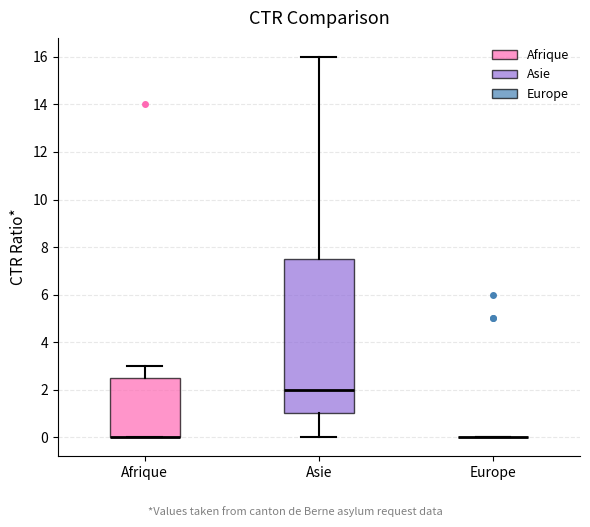

Reading left to right, read every box against the y-axis: the position of its median line, the range the box covers, and the ends of its whiskers. The values are not printed on the chart, so give them approximately, as read against the axis.

Afrique: median 0.0 (drawn on the box's lower edge), box 0.0 to 2.6, whiskers 0.0 to 3.0
Asie: median 2.0, box 1.0 to 7.6, whiskers 0.0 to 16.0
Europe: box collapsed to a line at 0.0, whiskers 0.0 to 0.0